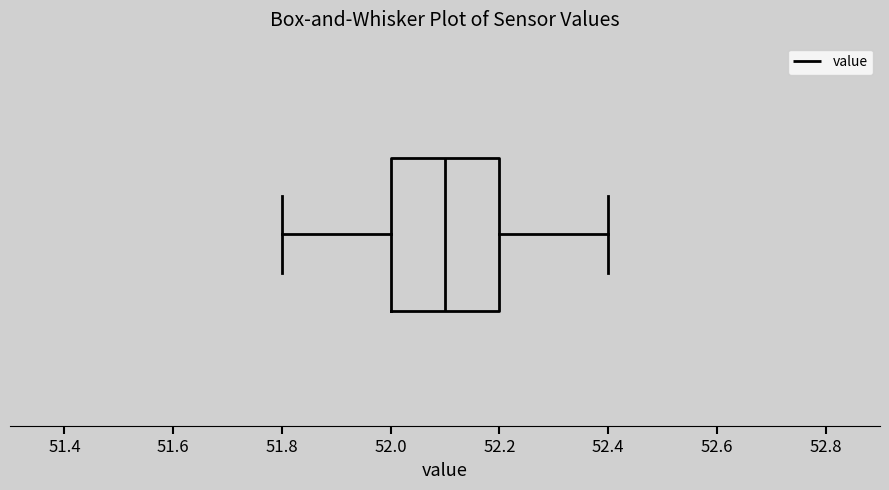

Read this box plot against the x-axis: the position of the median line, the range covered by the box, and the ends of both whiskers. The values are not printed on the chart, so give them approximately, as read against the axis.

median 52.1, box 52.0 to 52.2, whiskers 51.8 to 52.4